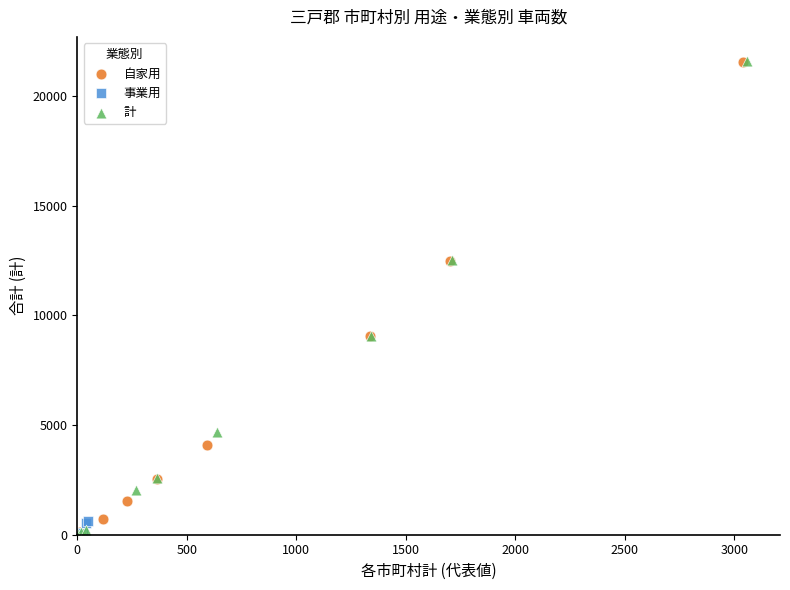

What are all the series names shown in the legend?

自家用, 事業用, 計